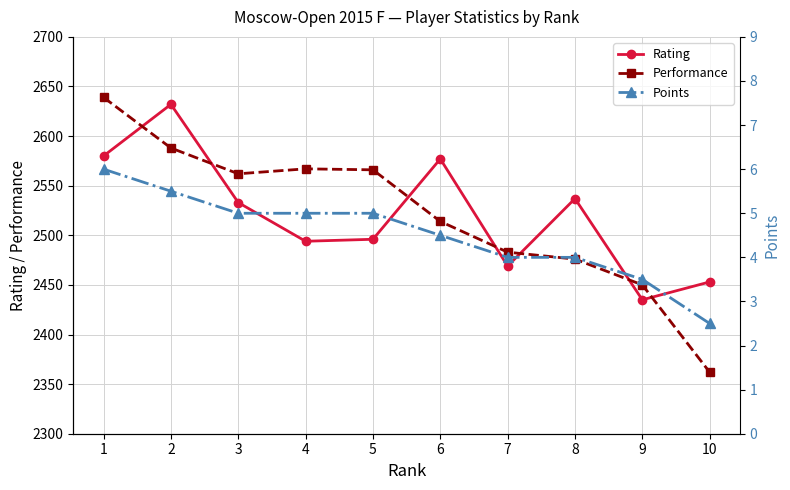

Is this an area chart (filled region under the line)?

No